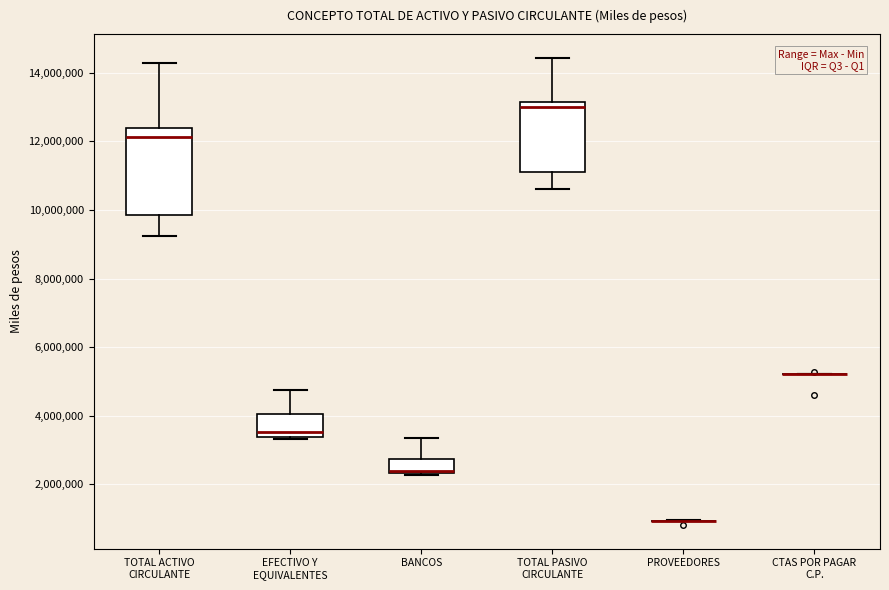

Reading left to right, transcribe this box plot: for each box, give where its median line is, the range the box spans, and where its two whiskers end, as read against the y-axis. The values are not printed on the chart, so give them approximately, as read against the axis.

TOTAL ACTIVO CIRCULANTE: median 12200000, box 9800000 to 12400000, whiskers 9200000 to 14200000
EFECTIVO Y EQUIVALENTES: median 3600000, box 3400000 to 4000000, whiskers 3400000 to 4800000
BANCOS: median 2400000 (just above the box's lower edge), box 2400000 to 2800000, whiskers 2200000 to 3400000
TOTAL PASIVO CIRCULANTE: median 13000000, box 11200000 to 13200000, whiskers 10600000 to 14400000
PROVEEDORES: box collapsed to a line at 1000000, whiskers 1000000 to 1000000
CTAS POR PAGAR C.P.: box collapsed to a line at 5200000, whiskers 5200000 to 5200000